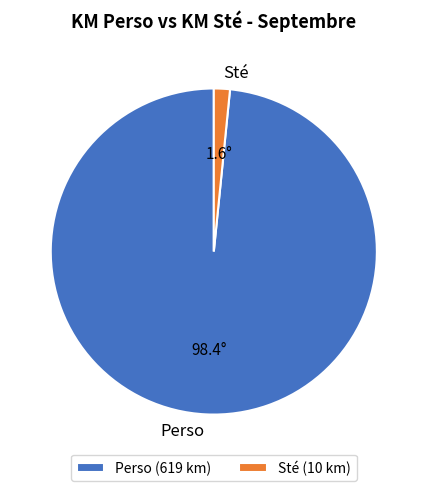

True or false: Sté accounts for 2% of the total.

True